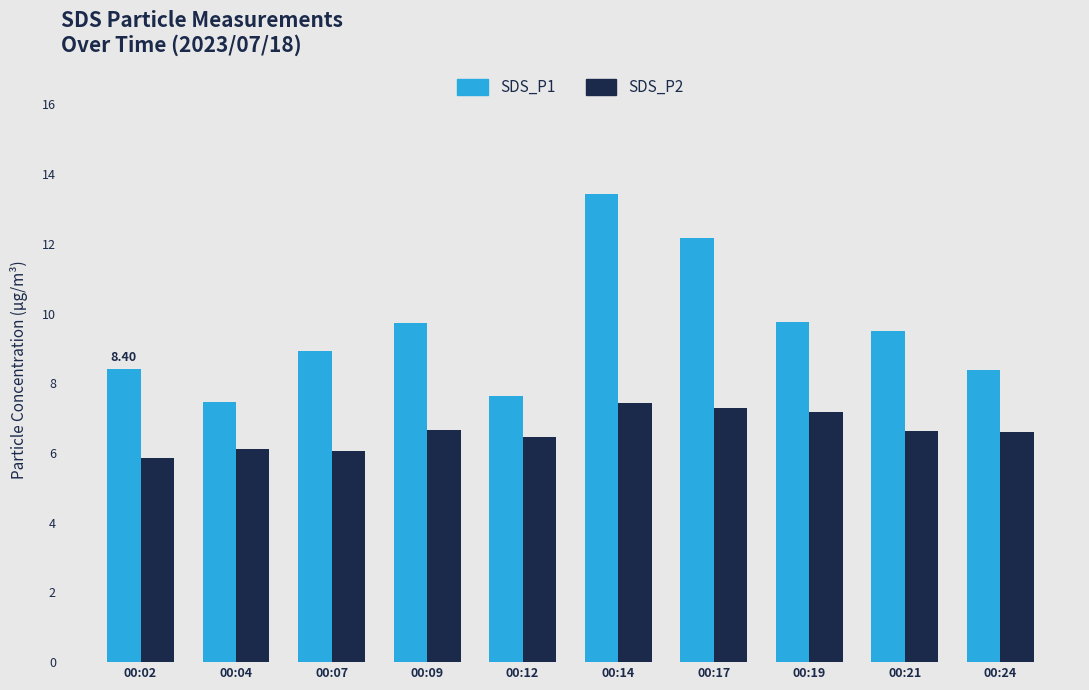

How many data points in SDS_P1 are above 9?

5